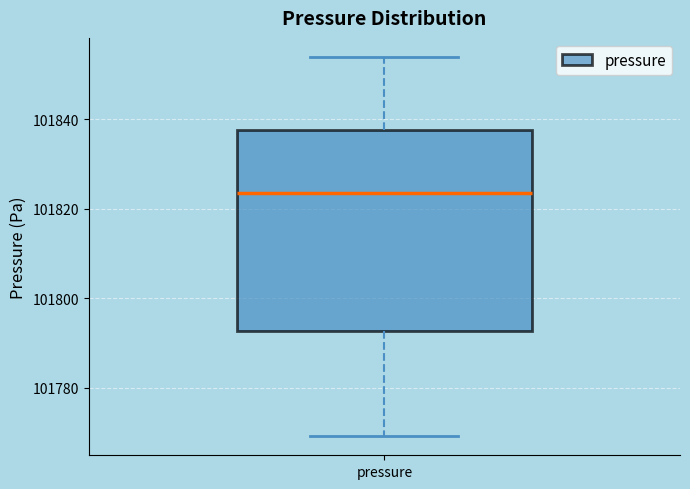

Transcribe this box plot: give where the median line is, the range the box spans, and where the two whiskers end, as read against the y-axis. The values are not printed on the chart, so give them approximately, as read against the axis.

median 101824, box 101792 to 101838, whiskers 101770 to 101854